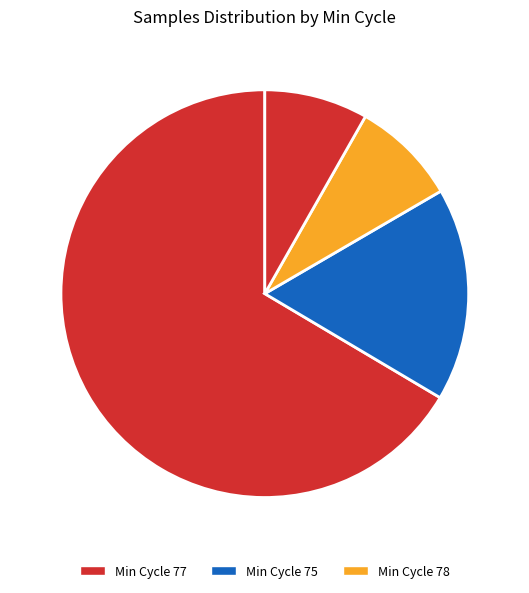

Which slice is the largest?

77